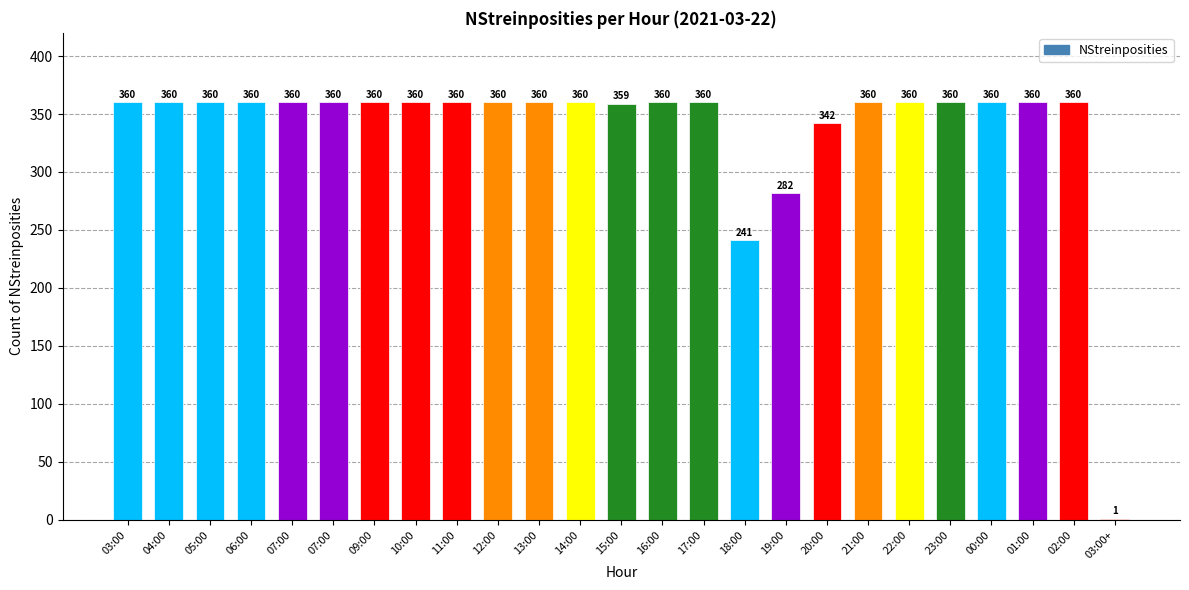

What is the value of the 9th bar from the left?

360